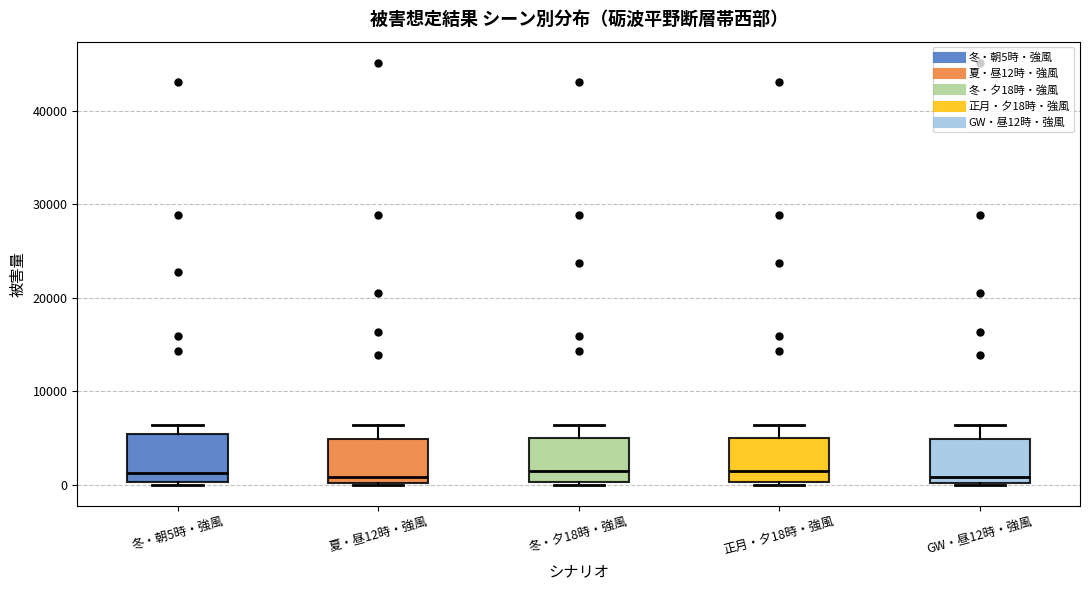

Reading left to right, read every box against the y-axis: the position of its median line, the range the box covers, and the ends of its whiskers. The values are not printed on the chart, so give them approximately, as read against the axis.

冬・朝5時・強風: median 1000, box 0 to 5000, whiskers 0 to 6000
夏・昼12時・強風: median 1000, box 0 to 5000, whiskers 0 to 6000
冬・夕18時・強風: median 1000, box 0 to 5000, whiskers 0 to 6000
正月・夕18時・強風: median 1000, box 0 to 5000, whiskers 0 to 6000
GW・昼12時・強風: median 1000, box 0 to 5000, whiskers 0 to 6000